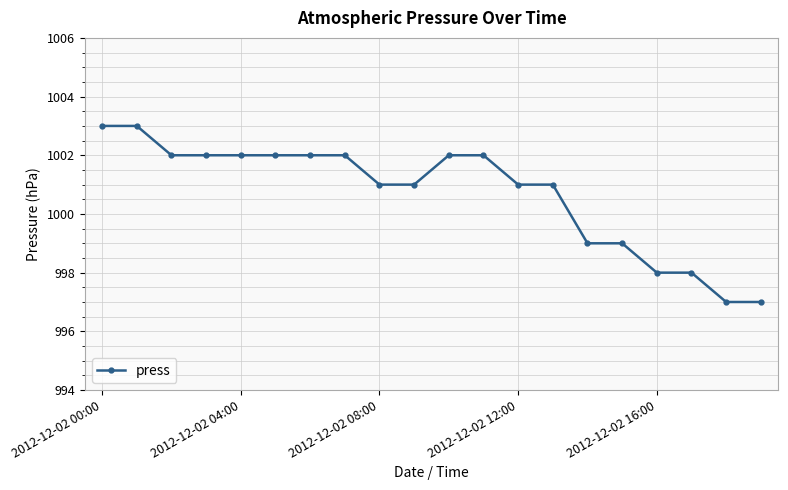

What is the greatest value displayed?

1003